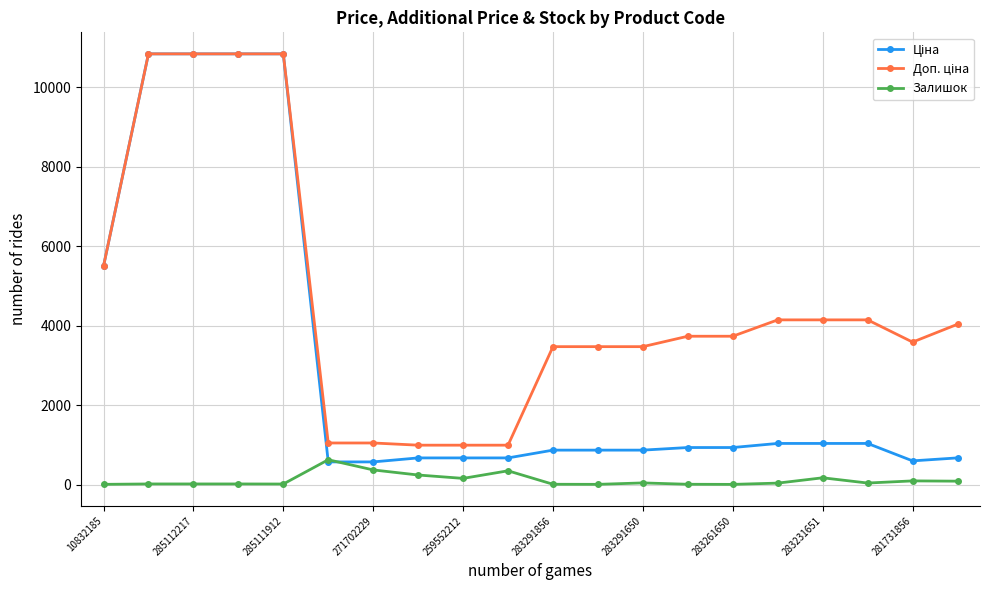

What is the greatest value displayed?

10840.1